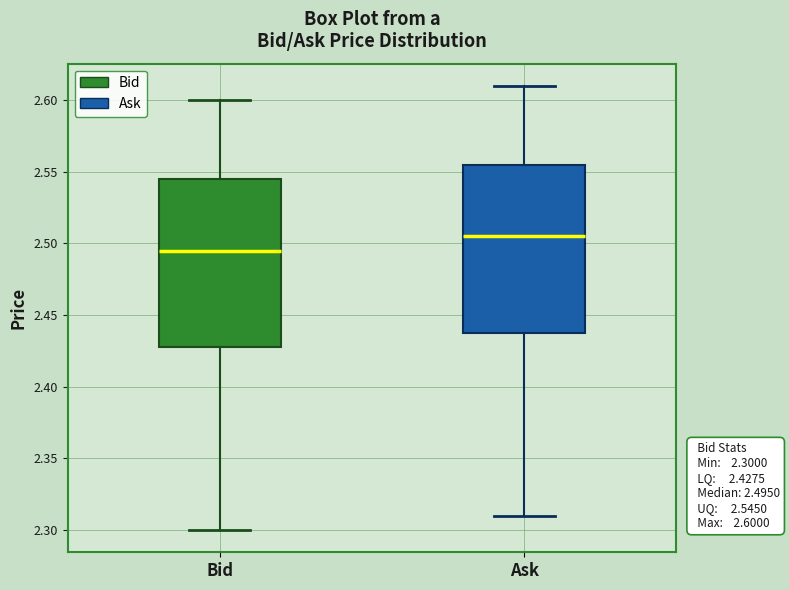

Which box has the highest median line?

Ask